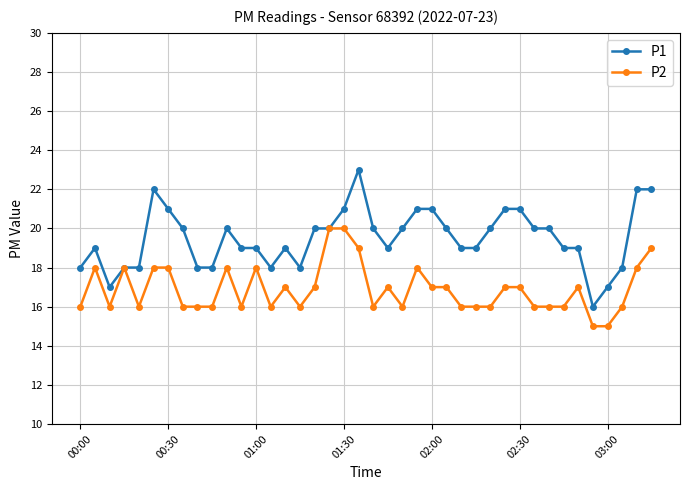

What is the greatest value displayed?

23